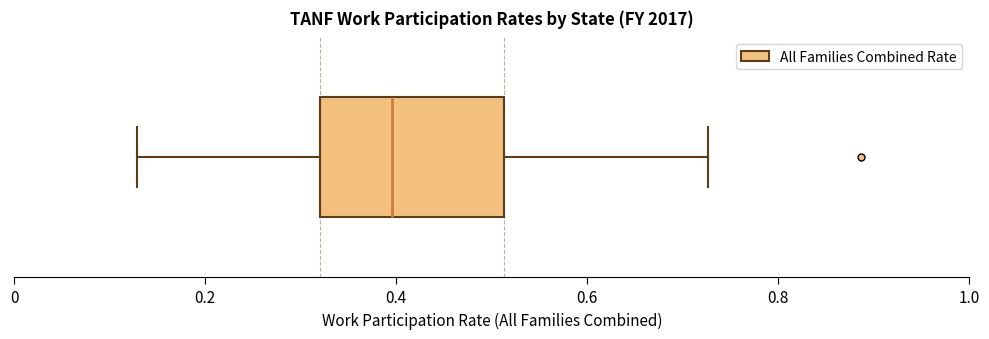

Transcribe this box plot: give where the median line is, the range the box spans, and where the two whiskers end, as read against the x-axis. The values are not printed on the chart, so give them approximately, as read against the axis.

median 0.40, box 0.32 to 0.52, whiskers 0.12 to 0.72